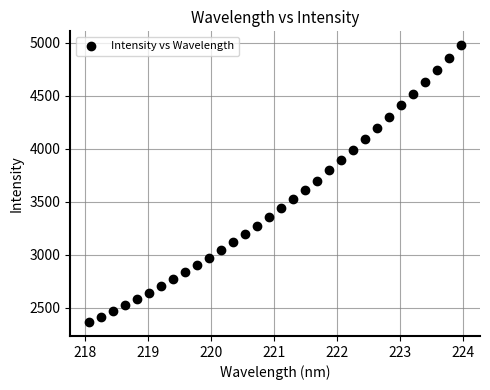

What is the range of X values (max minus min)?

5.9